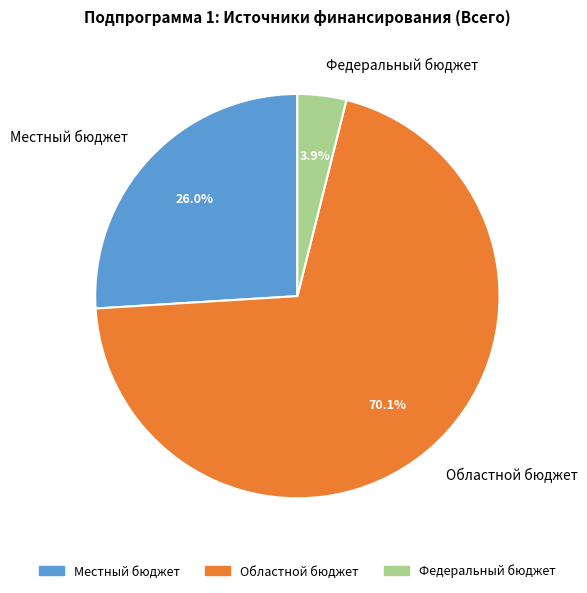

Does Областной бюджет represent more than half of the total?

Yes